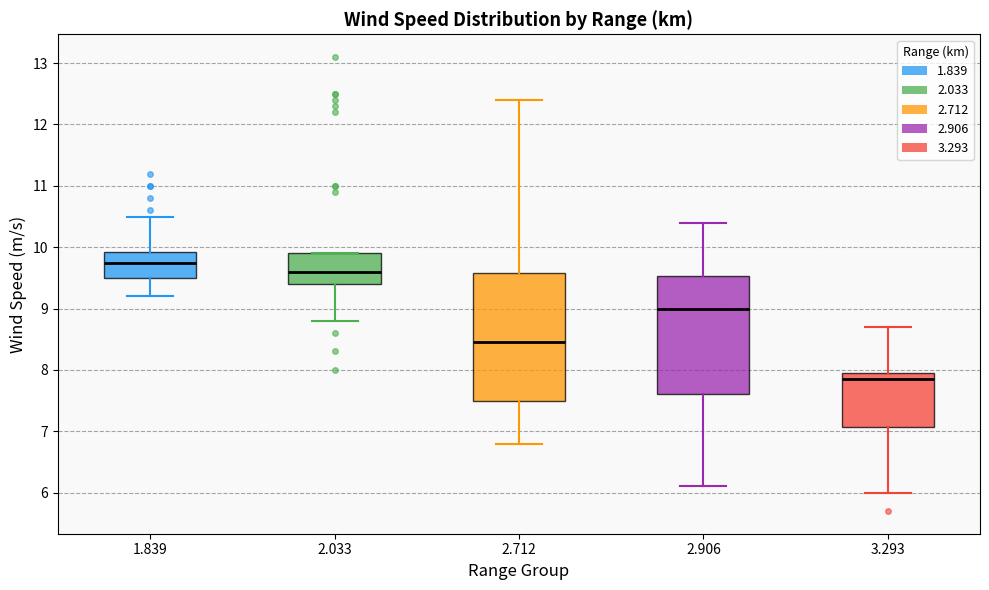

Where does the upper whisker of the box at x = 1.839 end on the y-axis? The values are not printed on the chart, so give them approximately, as read against the axis.

10.5